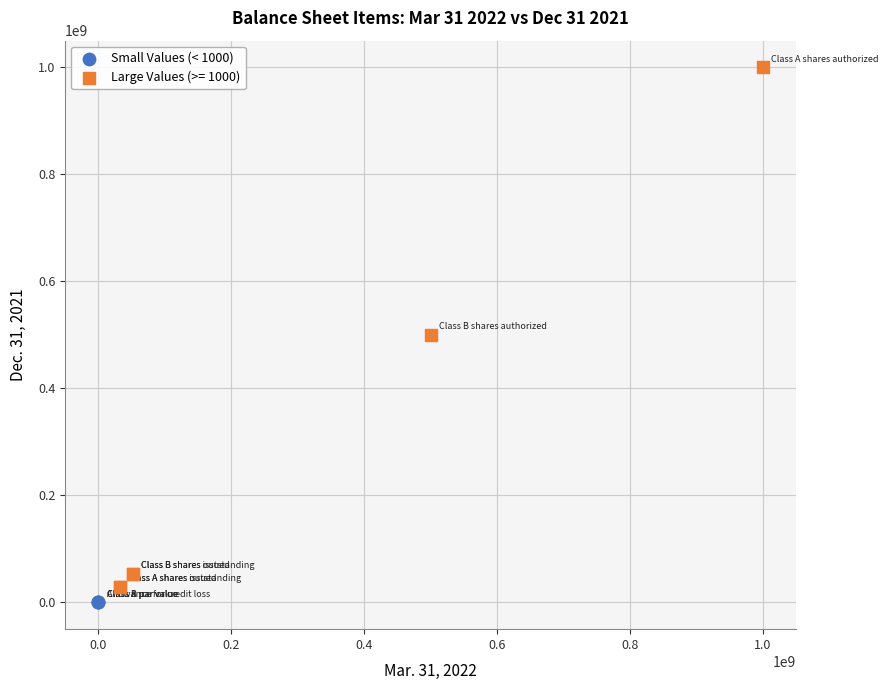

Which series reaches the maximum Y coordinate?

Large Values (>= 1000)